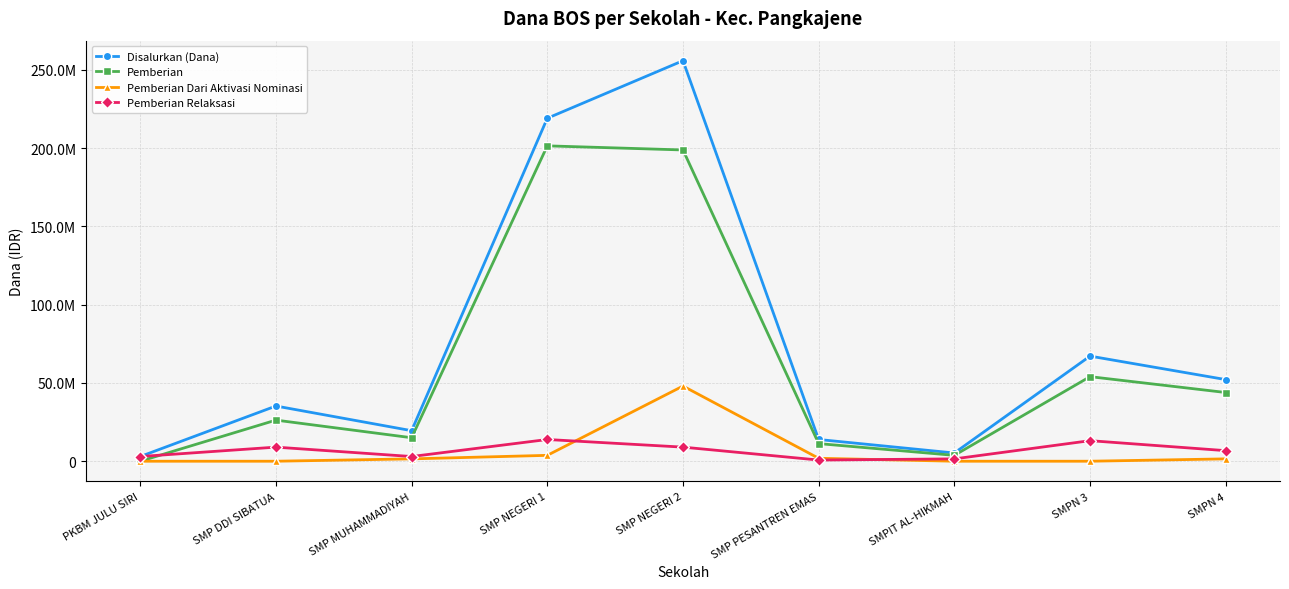

What is the greatest value displayed?

255750000